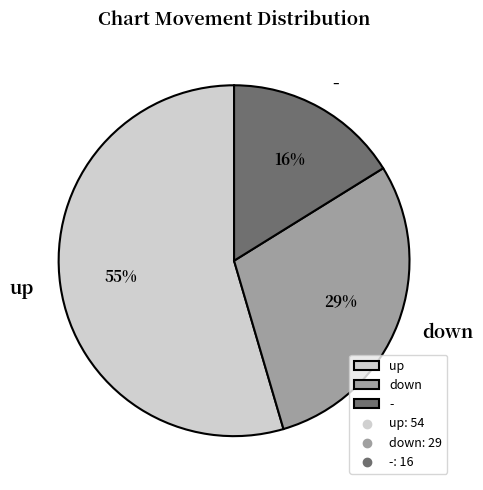

Is there any slice that represents more than half of the pie?

Yes